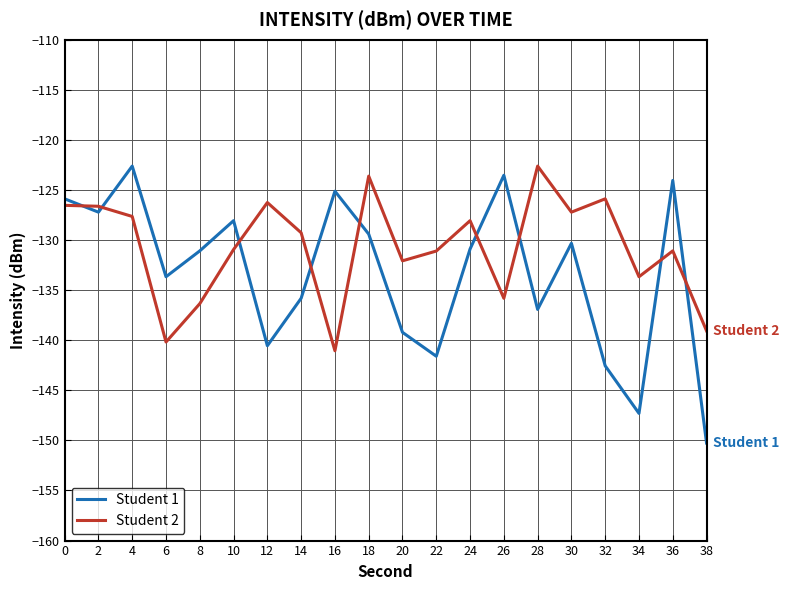

What is the maximum value shown in the chart?

-122.6